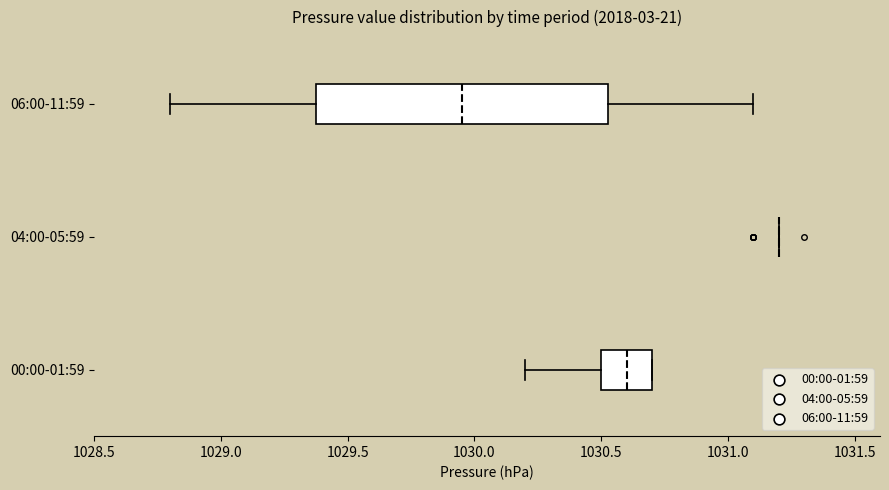

Which box is the widest, from its left edge to its right edge?

06:00-11:59